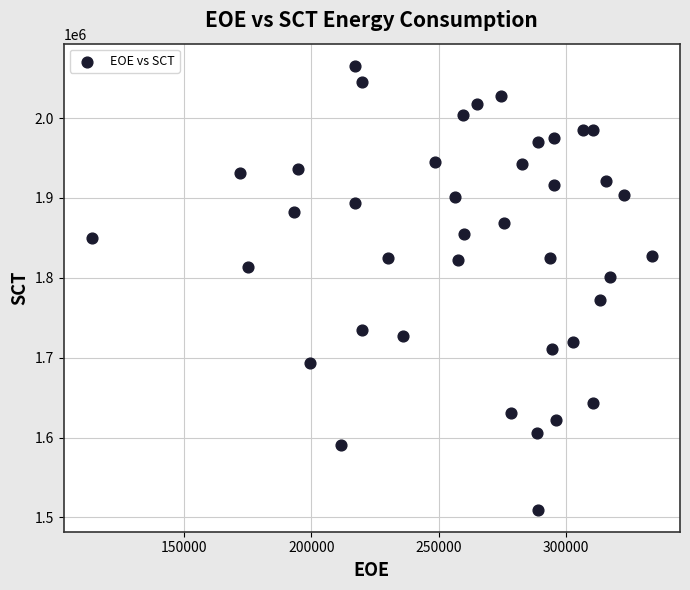

What is the range of X values (max minus min)?

219724